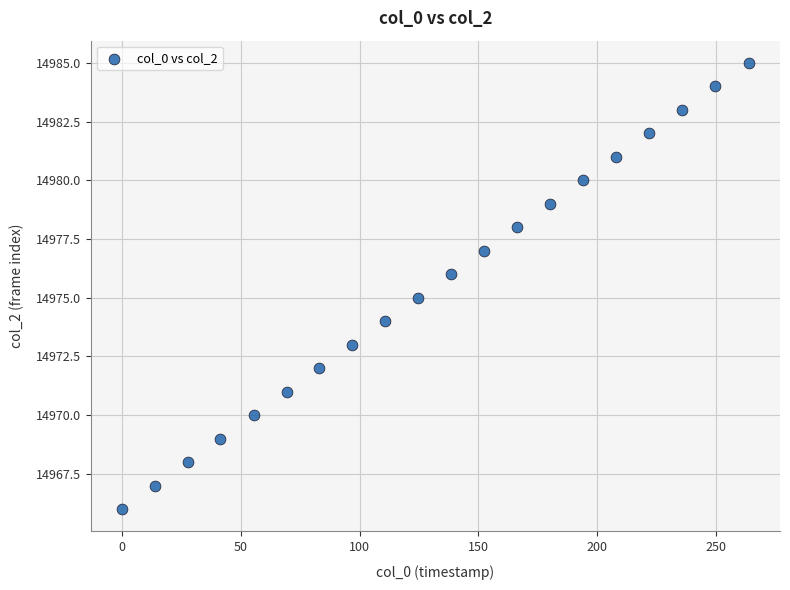

What is the range of Y values (max minus min)?

19